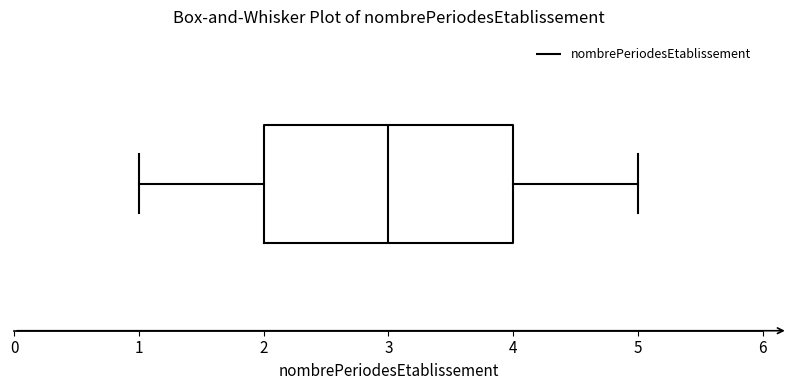

Transcribe this box plot: give where the median line is, the range the box spans, and where the two whiskers end, as read against the x-axis. The values are not printed on the chart, so give them approximately, as read against the axis.

median 3, box 2 to 4, whiskers 1 to 5